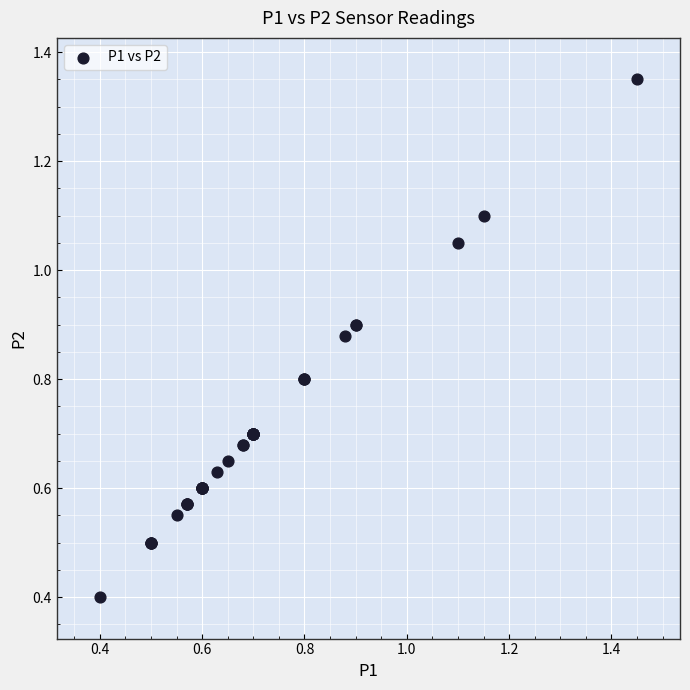

What Y value in the scatter plot is closest to 0?

0.4